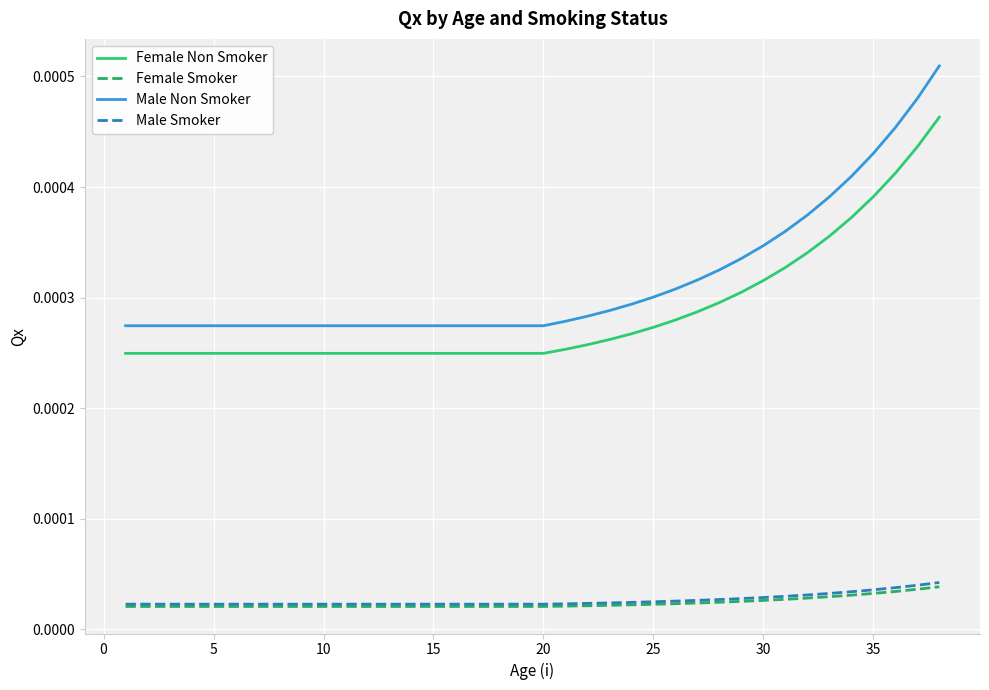

Which series has the largest range (max minus min)?

Male Non Smoker